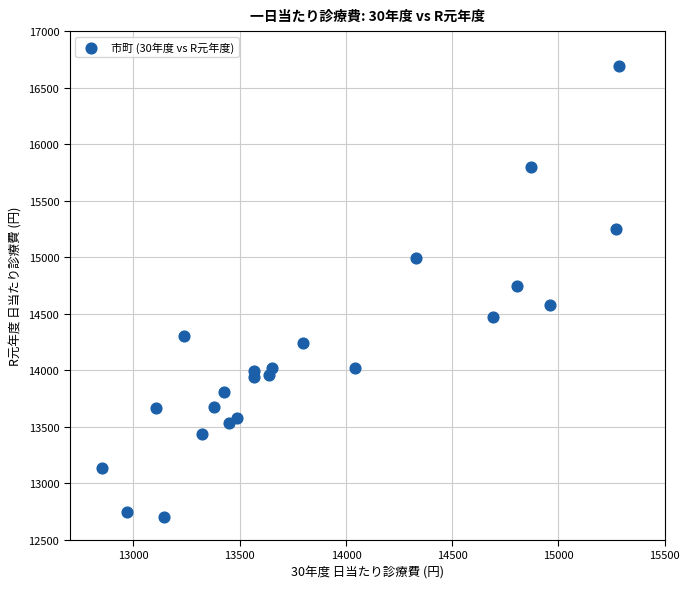

What Y value in the scatter plot is closest to 14698?

14743.1